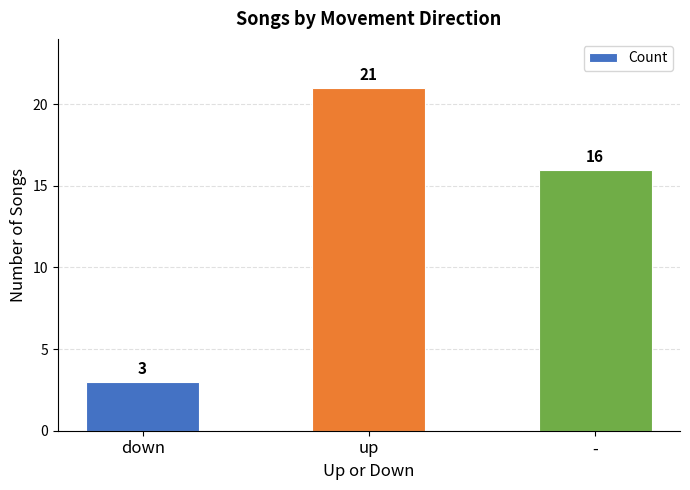

Rank the categories by value from highest to lowest.

up, -, down